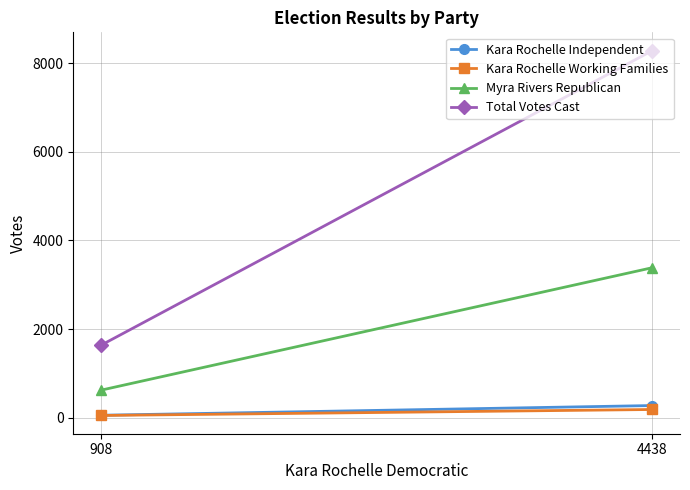

Between 4438 and 908, which series saw the biggest shift?

Total Votes Cast